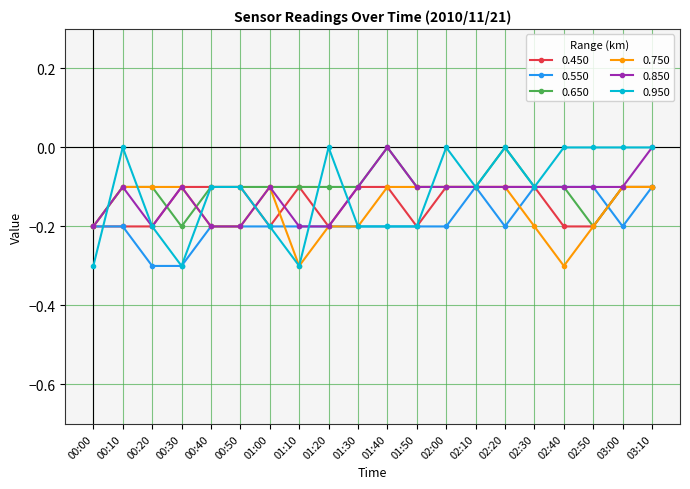

Count the number of categories in the chart.

20